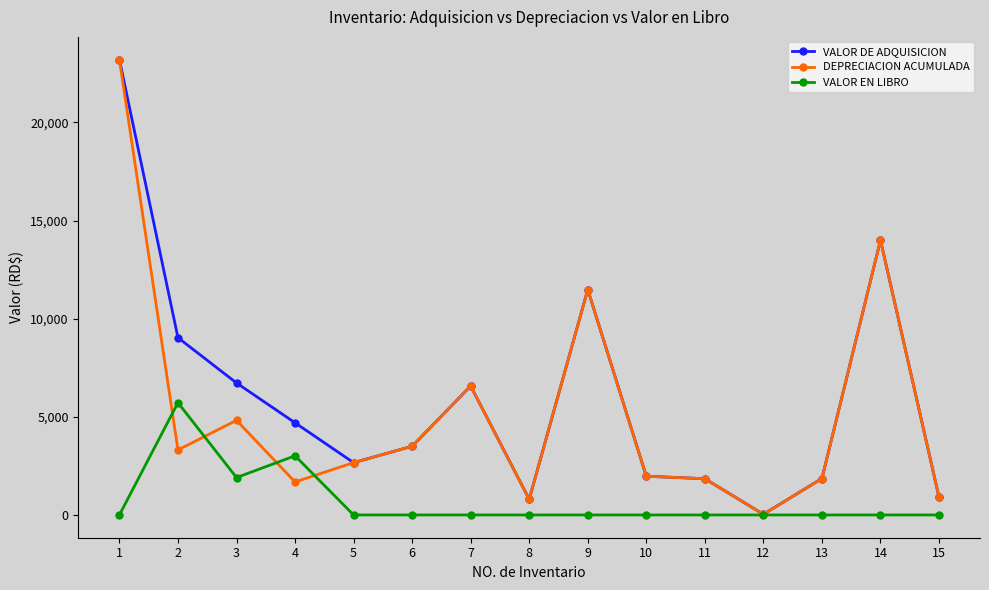

The VALOR EN LIBRO series shows -3272.4 at 9. True or false?

False